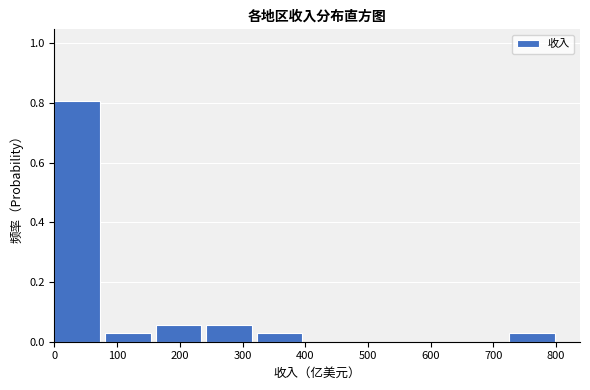

Reading left to right, transcribe this chart: for each bar, give the range it covers on the x-axis and its height. Neither the bar edges nor the heights are printed on the chart, so give them approximately, as read against the axes.

0 to 80: 0.80
80 to 160: 0.02
160 to 240: 0.06
240 to 320: 0.06
320 to 400: 0.02
400 to 480: 0
480 to 560: 0
560 to 650: 0
650 to 730: 0
730 to 810: 0.02